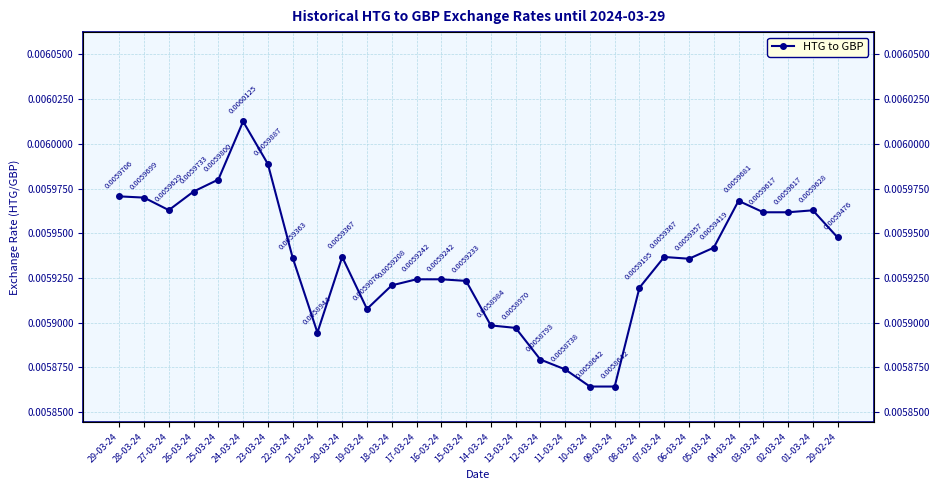

List the labels in order of value, largest first.

24-03-24, 23-03-24, 25-03-24, 26-03-24, 29-03-24, 28-03-24, 04-03-24, 27-03-24, 01-03-24, 03-03-24, 02-03-24, 29-02-24, 05-03-24, 20-03-24, 07-03-24, 22-03-24, 06-03-24, 17-03-24, 16-03-24, 15-03-24, 18-03-24, 08-03-24, 19-03-24, 14-03-24, 13-03-24, 21-03-24, 12-03-24, 11-03-24, 10-03-24, 09-03-24